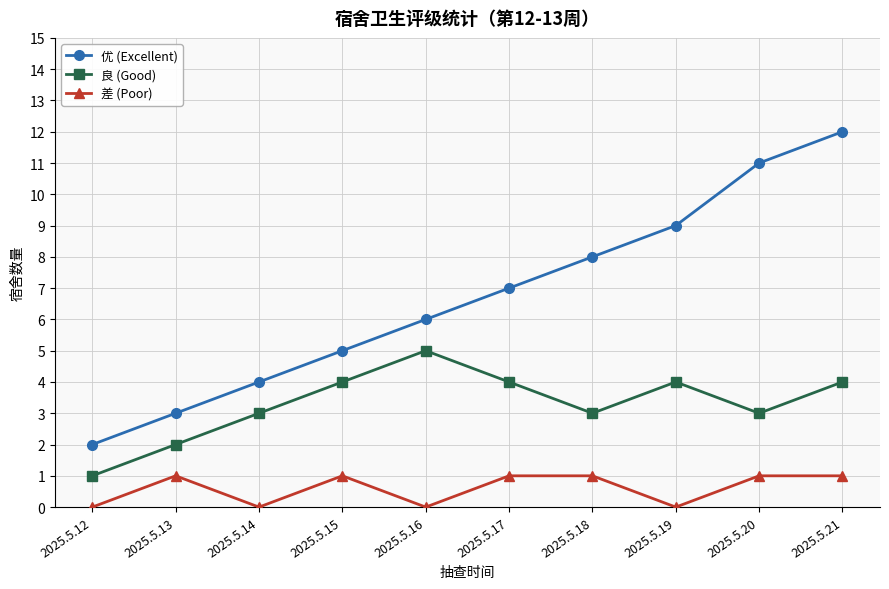

The 良 (Good) series shows 4 at 2025.5.18. True or false?

False